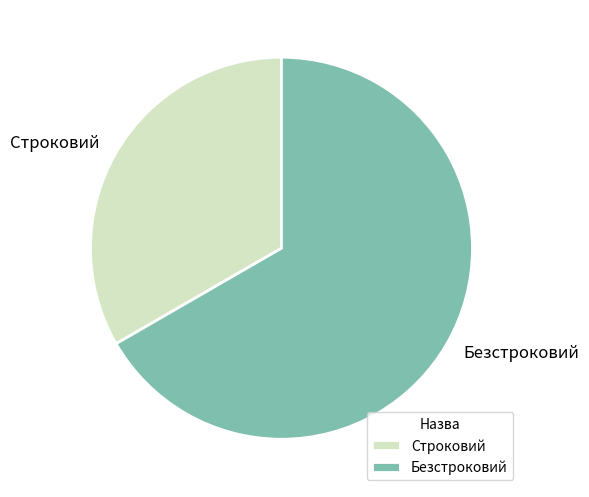

How many slices are in this pie chart?

2